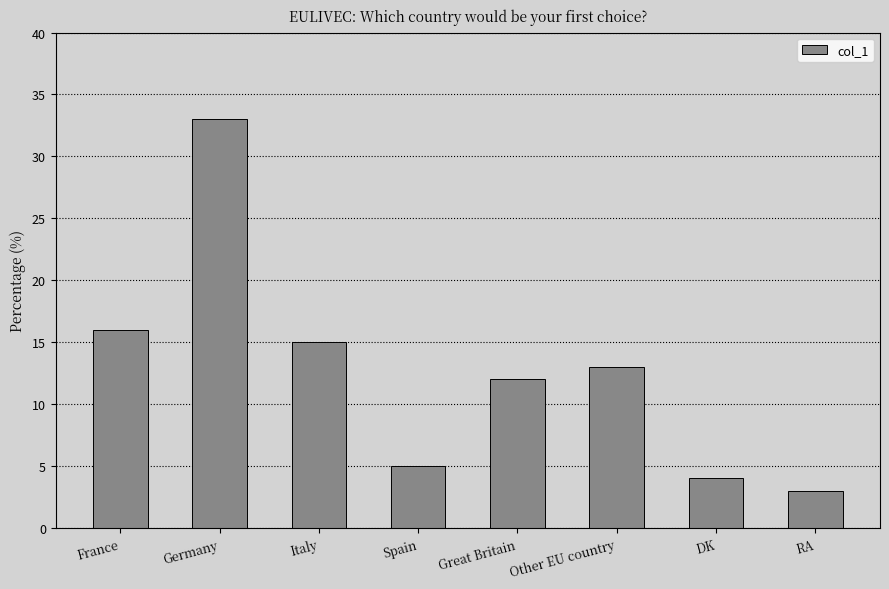

Between DK and Italy, which is larger?

Italy